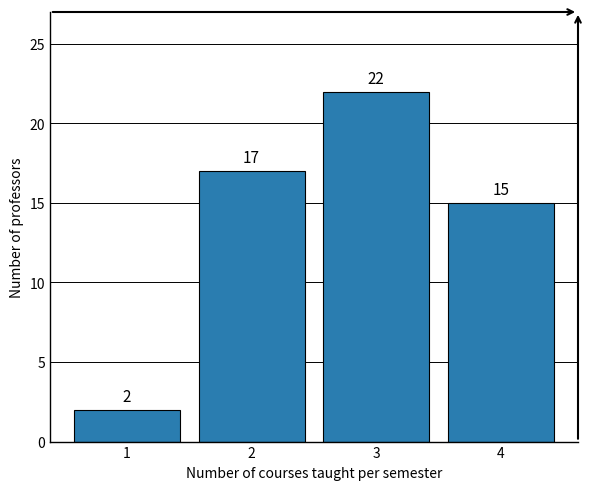

Reading right to left, transcribe all the data shown in this chart.

4=15	3=22	2=17	1=2